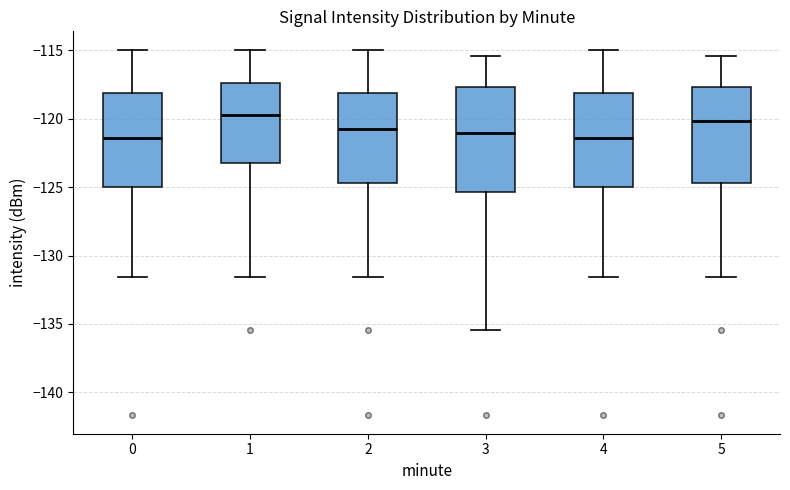

Reading left to right, read every box against the y-axis: the position of its median line, the range the box covers, and the ends of its whiskers. The values are not printed on the chart, so give them approximately, as read against the axis.

0: median -121.5, box -125.0 to -118.0, whiskers -131.5 to -115.0
1: median -119.5, box -123.0 to -117.5, whiskers -131.5 to -115.0
2: median -121.0, box -124.5 to -118.0, whiskers -131.5 to -115.0
3: median -121.0, box -125.5 to -117.5, whiskers -135.5 to -115.5
4: median -121.5, box -125.0 to -118.0, whiskers -131.5 to -115.0
5: median -120.0, box -124.5 to -117.5, whiskers -131.5 to -115.5